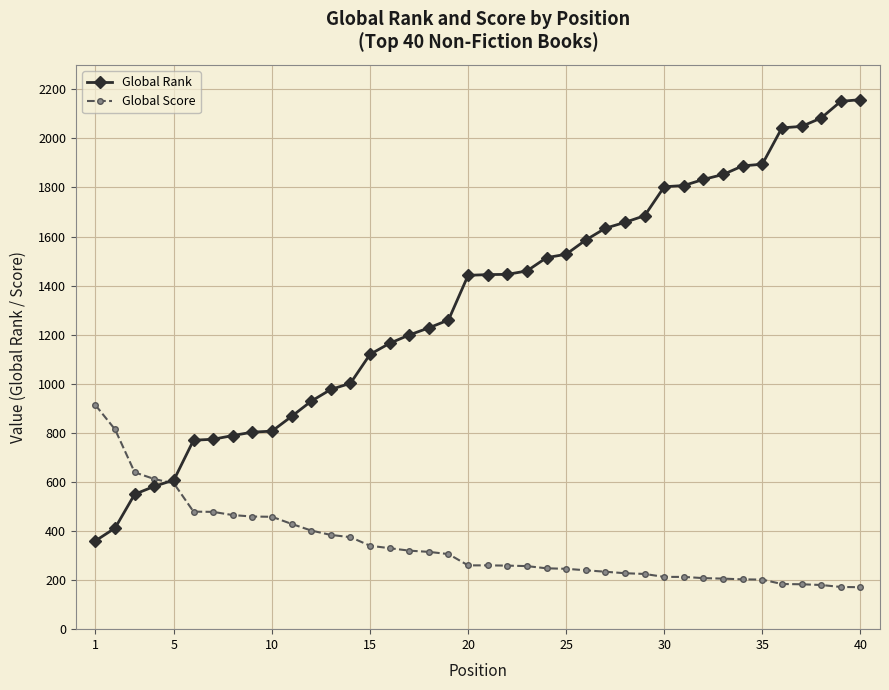

What is the difference between the second highest and minimum values in the Global Rank series?

1791